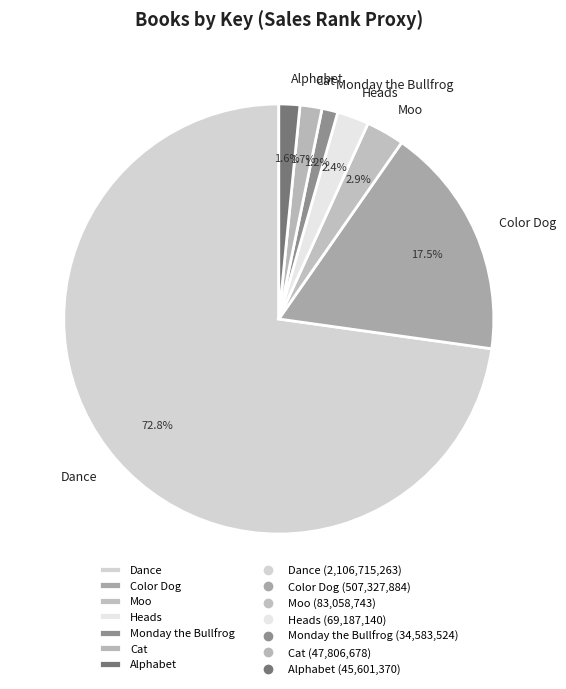

Which has a higher value, Color Dog or Heads?

Color Dog